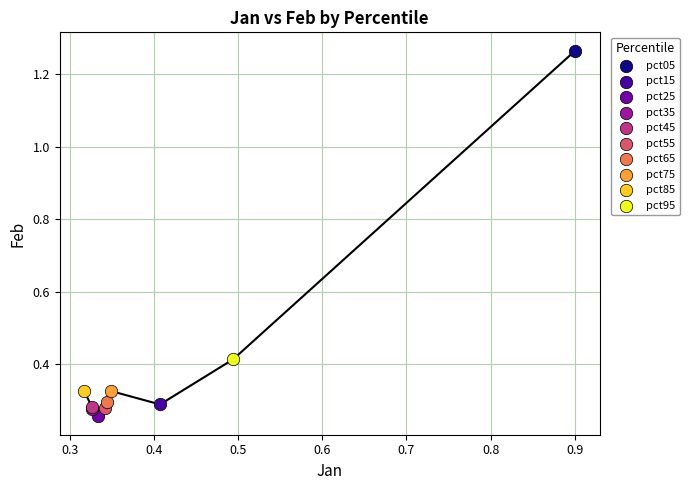

What are all the series names shown in the legend?

pct05, pct15, pct25, pct35, pct45, pct55, pct65, pct75, pct85, pct95